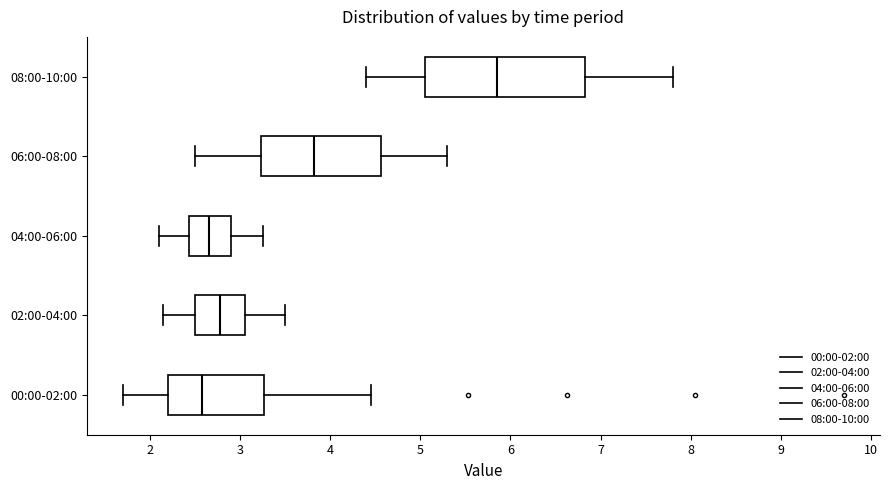

Reading bottom to top, transcribe this box plot: for each box, give where its median line is, the range the box spans, and where its two whiskers end, as read against the x-axis. The values are not printed on the chart, so give them approximately, as read against the axis.

00:00-02:00: median 2.6, box 2.2 to 3.3, whiskers 1.7 to 4.5
02:00-04:00: median 2.8, box 2.5 to 3.1, whiskers 2.2 to 3.5
04:00-06:00: median 2.7, box 2.4 to 2.9, whiskers 2.1 to 3.3
06:00-08:00: median 3.8, box 3.2 to 4.6, whiskers 2.5 to 5.3
08:00-10:00: median 5.9, box 5.1 to 6.8, whiskers 4.4 to 7.8